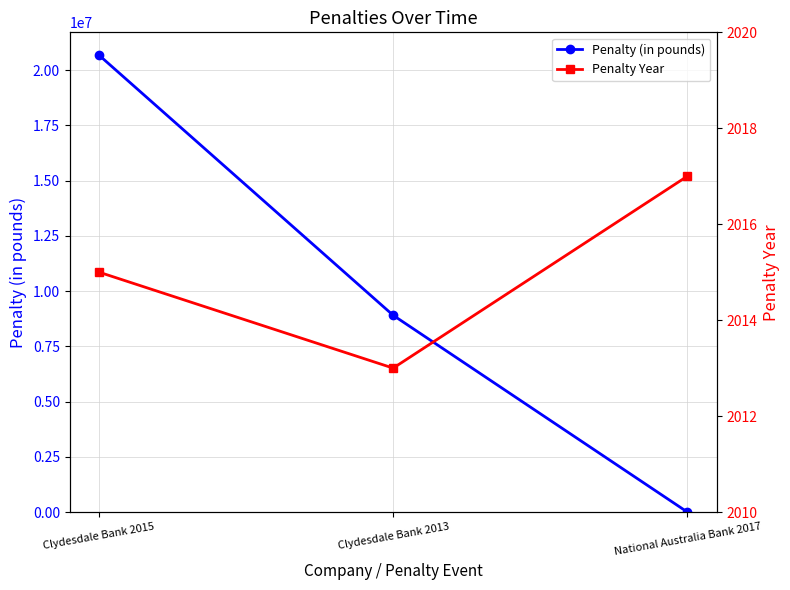

At how many categories does at least one series exceed 3462360?

2